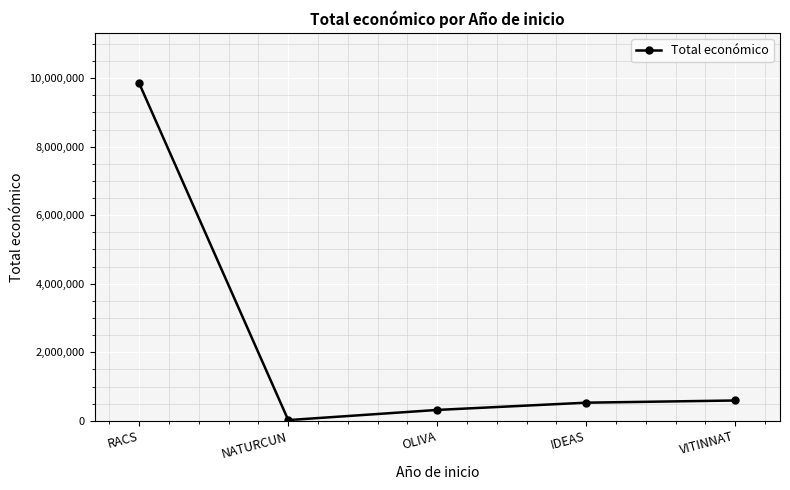

Reading left to right, list all the values displayed in this chart.

9847932	19478	316131	527902	591878